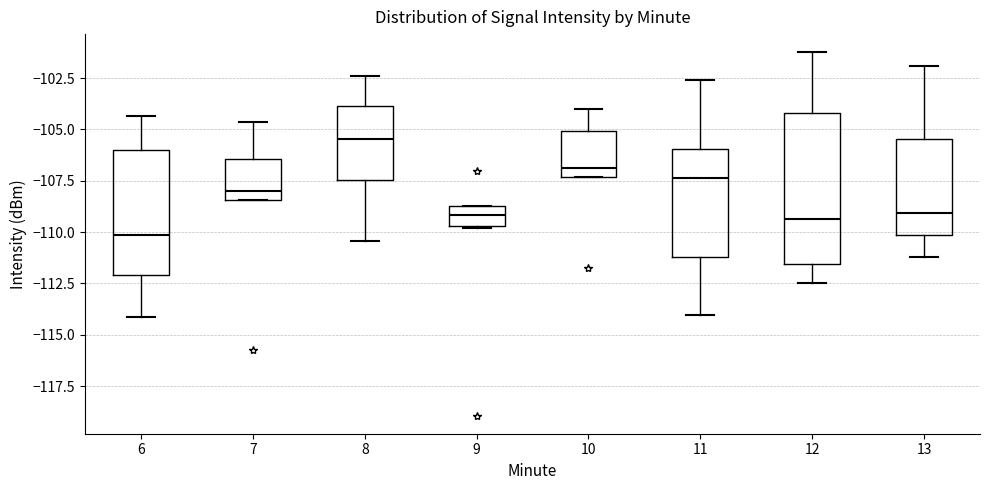

Reading left to right, read every box against the y-axis: the position of its median line, the range the box covers, and the ends of its whiskers. The values are not printed on the chart, so give them approximately, as read against the axis.

6: median -110.0, box -112.0 to -106.0, whiskers -114.0 to -104.5
7: median -108.0, box -108.5 to -106.5, whiskers -108.5 to -104.5
8: median -105.5, box -107.5 to -104.0, whiskers -110.5 to -102.5
9: median -109.0, box -109.5 to -108.5, whiskers -110.0 to -108.5
10: median -107.0, box -107.5 to -105.0, whiskers -107.5 to -104.0
11: median -107.5, box -111.0 to -106.0, whiskers -114.0 to -102.5
12: median -109.5, box -111.5 to -104.0, whiskers -112.5 to -101.0
13: median -109.0, box -110.0 to -105.5, whiskers -111.0 to -102.0